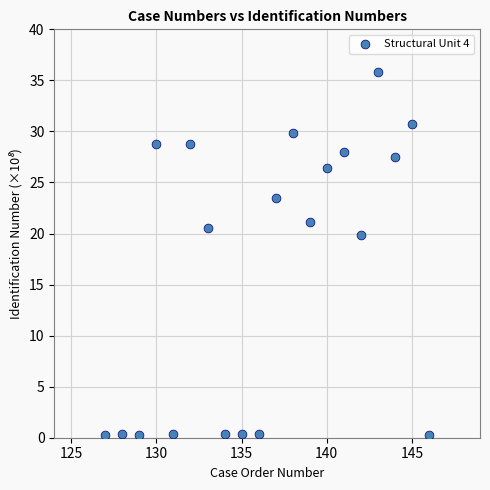

What is the range of X values (max minus min)?

19.0